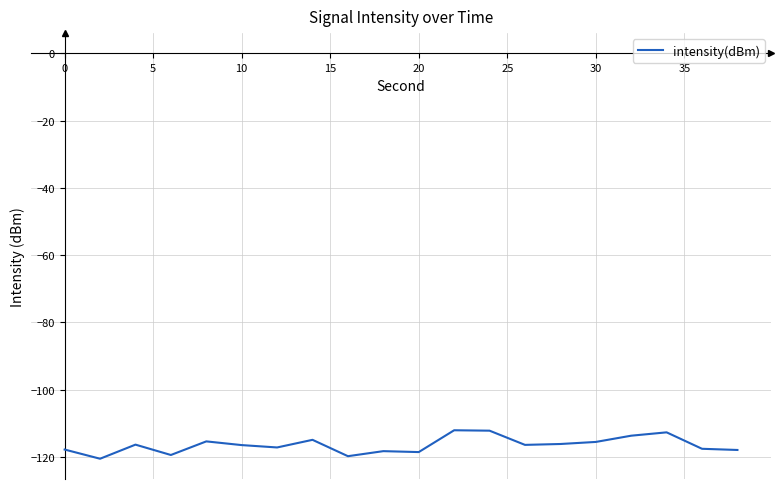

What is the difference between the maximum and minimum values?

8.5